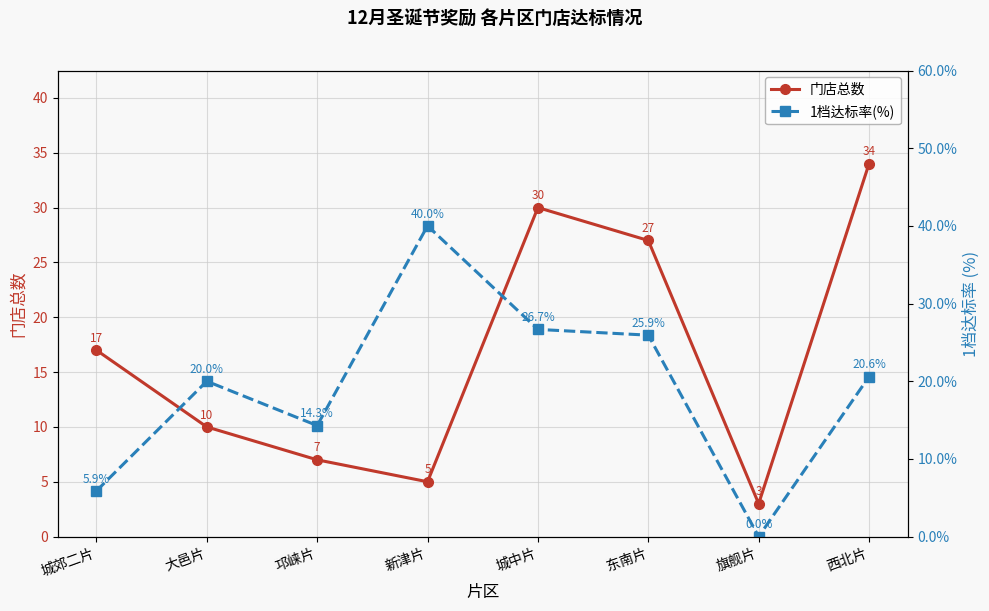

Which series ends up on top after the final intersection of 1档达标率(%) and 门店总数?

门店总数